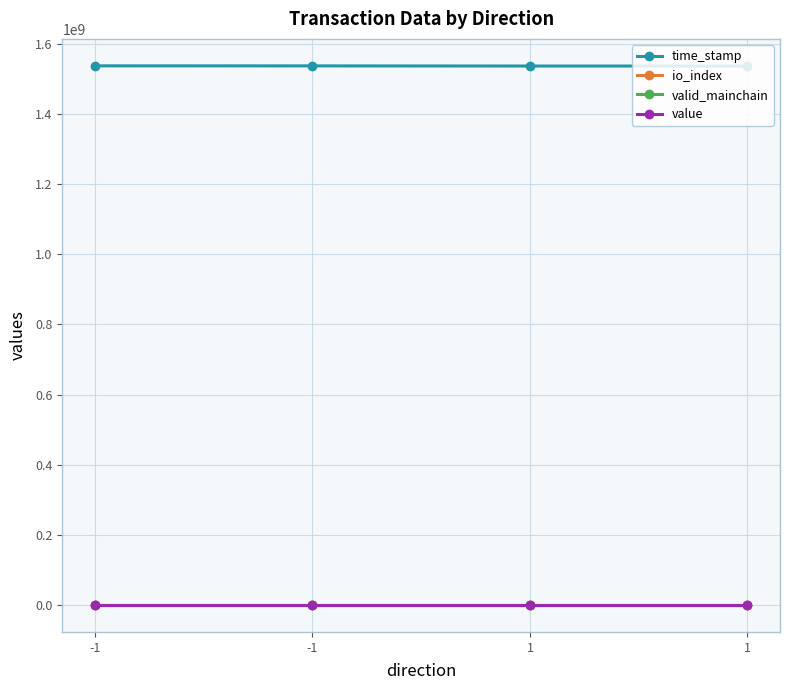

How many distinct data groups are displayed?

4